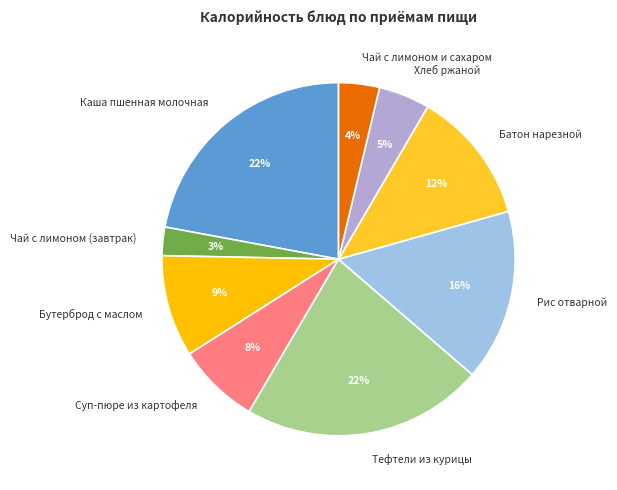

Which has a higher value, Рис отварной or Бутерброд с маслом?

Рис отварной